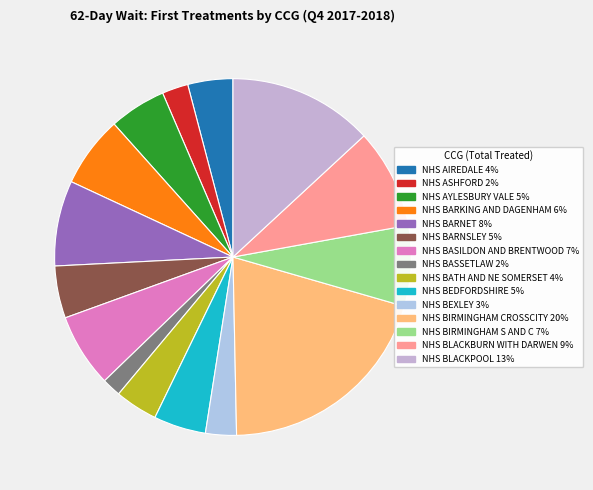

How many segments does this pie chart have?

15